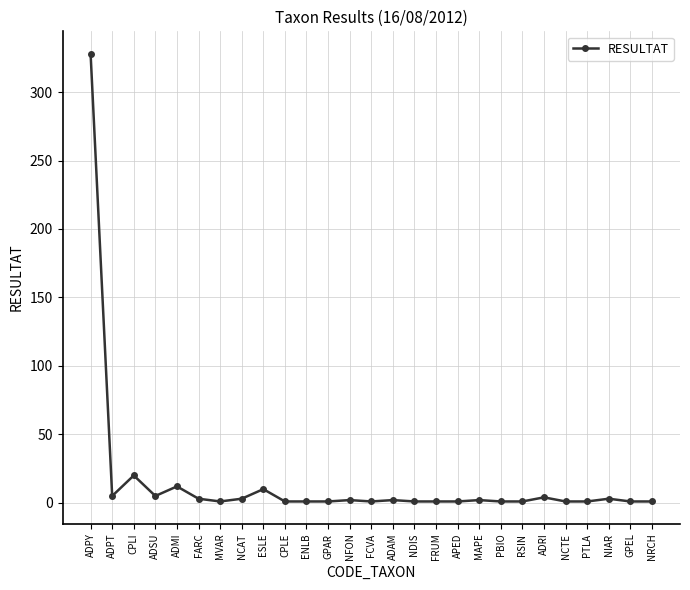

What is the label of the 16th point from the right?

GPAR